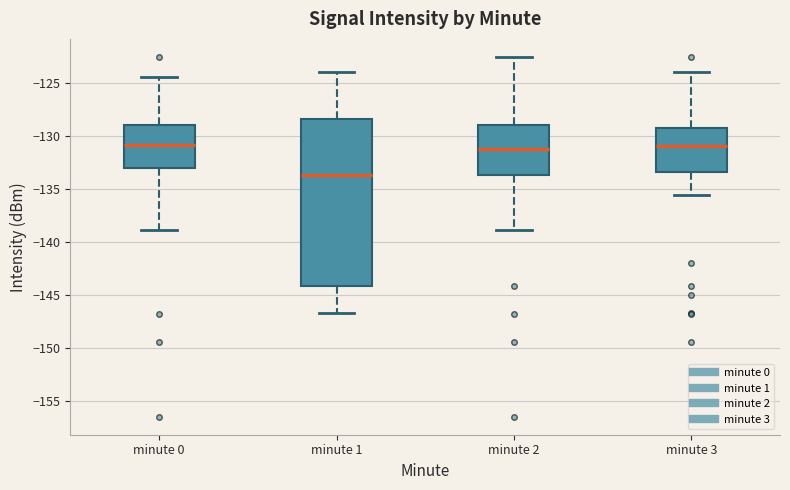

Where is the lower edge of the box for minute 2 on the y-axis? The values are not printed on the chart, so give them approximately, as read against the axis.

-134.0